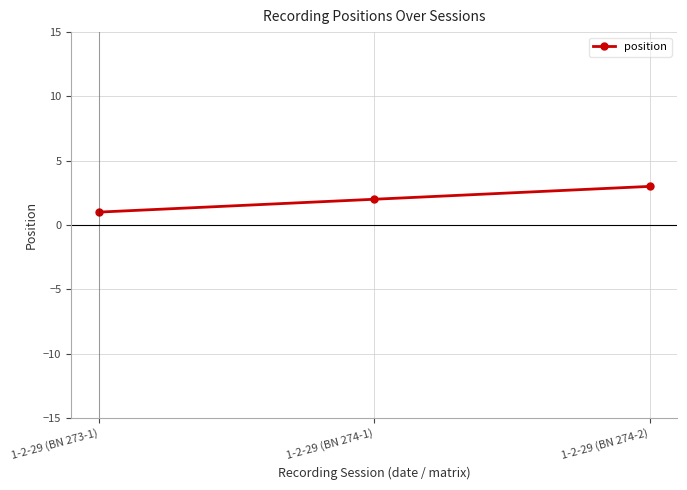

The value at 1-2-29 (BN 274-1) is 1. True or false?

False